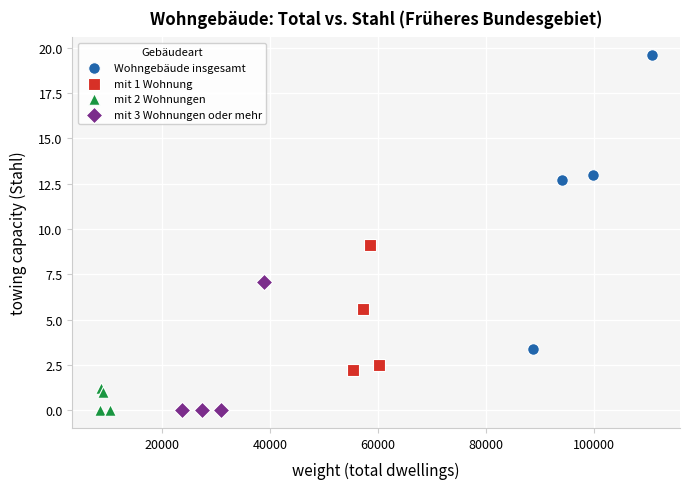

Which series contains the highest Y value?

Wohngebäude insgesamt